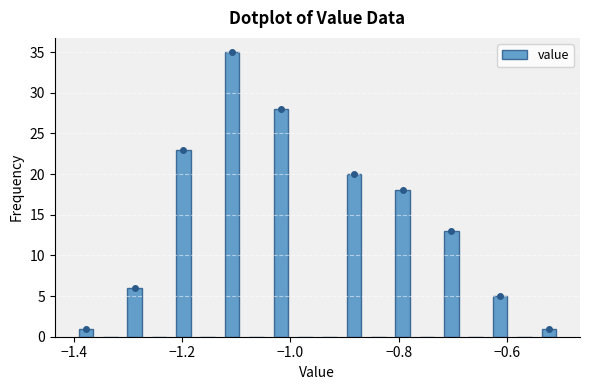

Read against the x-axis, roughly where is the centre of the tallest bar?

-1.10